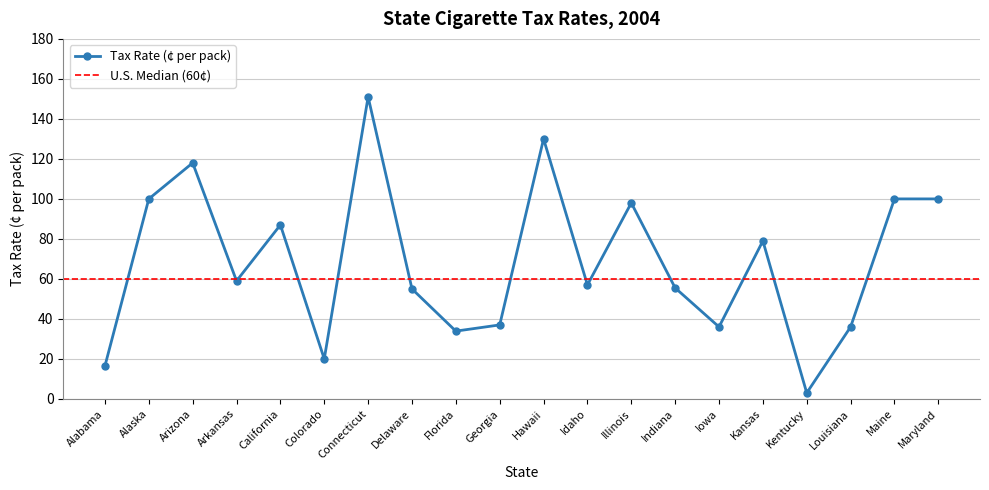

How many values are below 59?

10